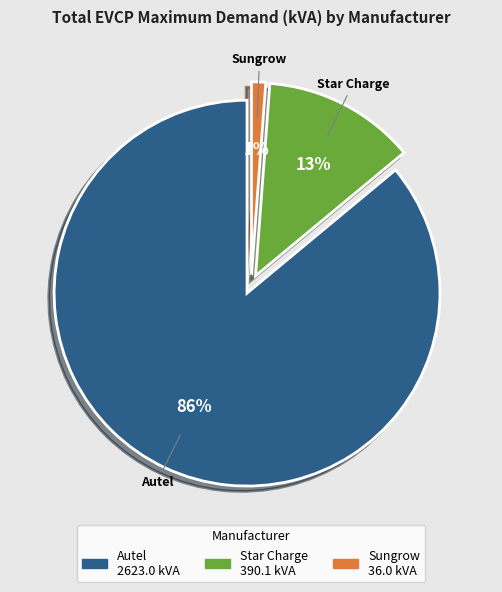

Is there a majority slice in this chart?

Yes